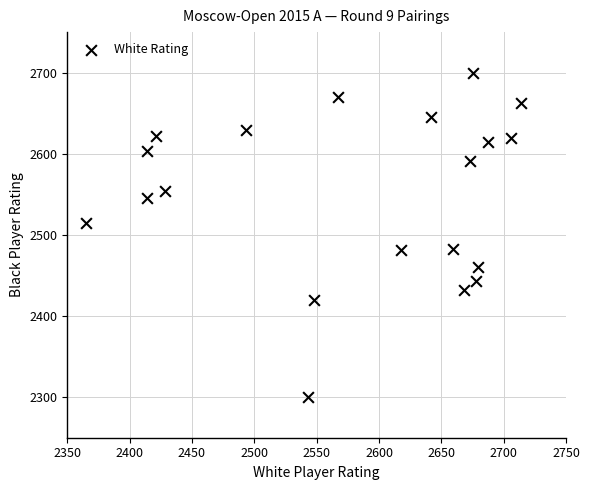

What is the range of Y values (max minus min)?

400